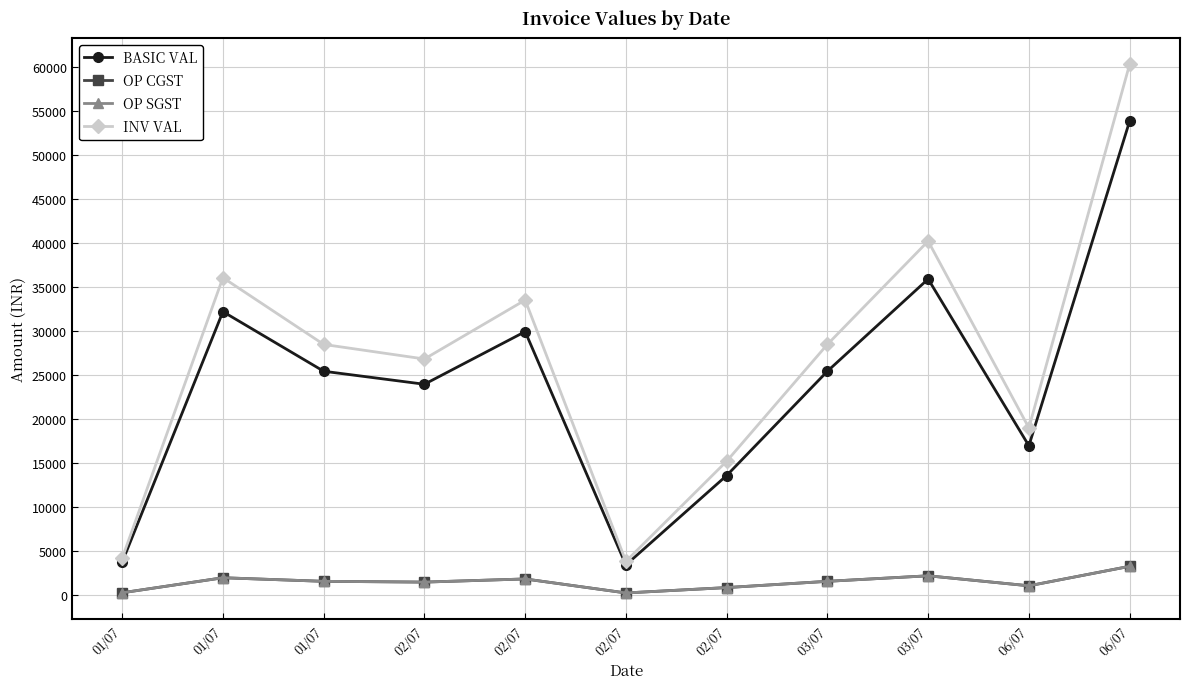

Reading right to left, transcribe all the data shown in this chart.

BASIC VAL: 53874.0	16950.0	35916.0	25425.0	13560.0	3390.0	29930.0	23944.0	25425.0	32204.7	3711.3
OP CGST: 3232.4	1017.0	2155.0	1525.5	813.6	203.4	1795.8	1436.6	1525.5	1932.3	222.7
OP SGST: 3232.4	1017.0	2155.0	1525.5	813.6	203.4	1795.8	1436.6	1525.5	1932.3	222.7
INV VAL: 60338.9	18984.0	40225.9	28476.0	15187.2	3796.8	33521.6	26817.3	28476.0	36069.2	4156.7